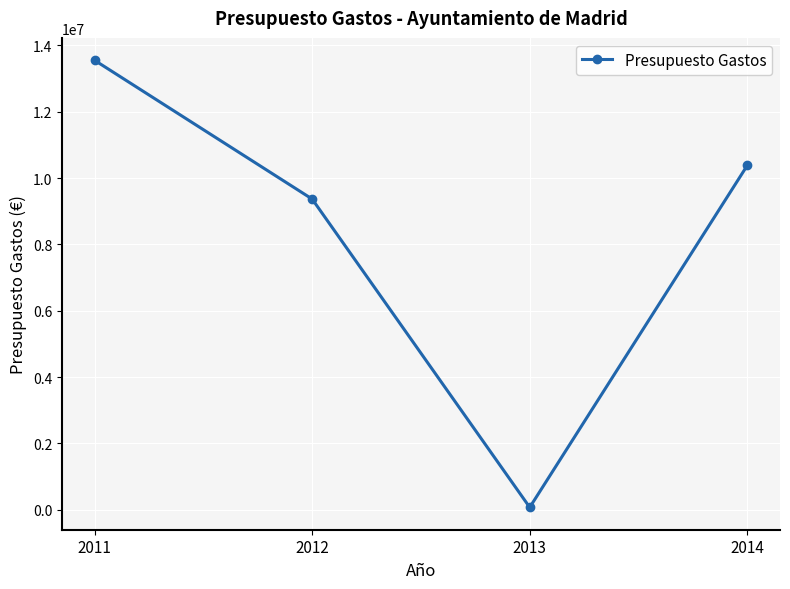

What is the difference between the maximum and minimum values?

13477722.7